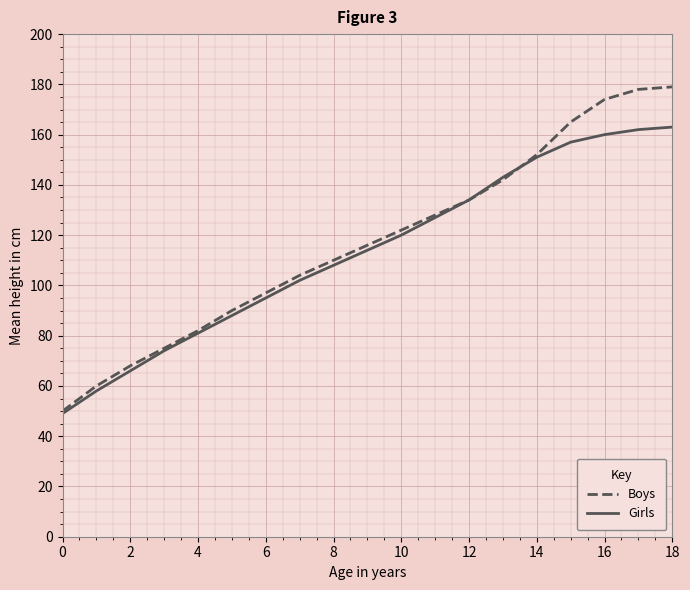

What is the smallest value displayed?

49